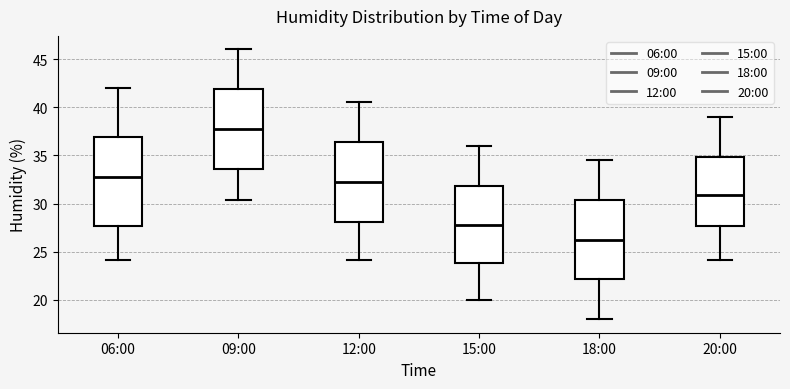

Where is the upper edge of the box for 15:00 on the y-axis? The values are not printed on the chart, so give them approximately, as read against the axis.

32.0